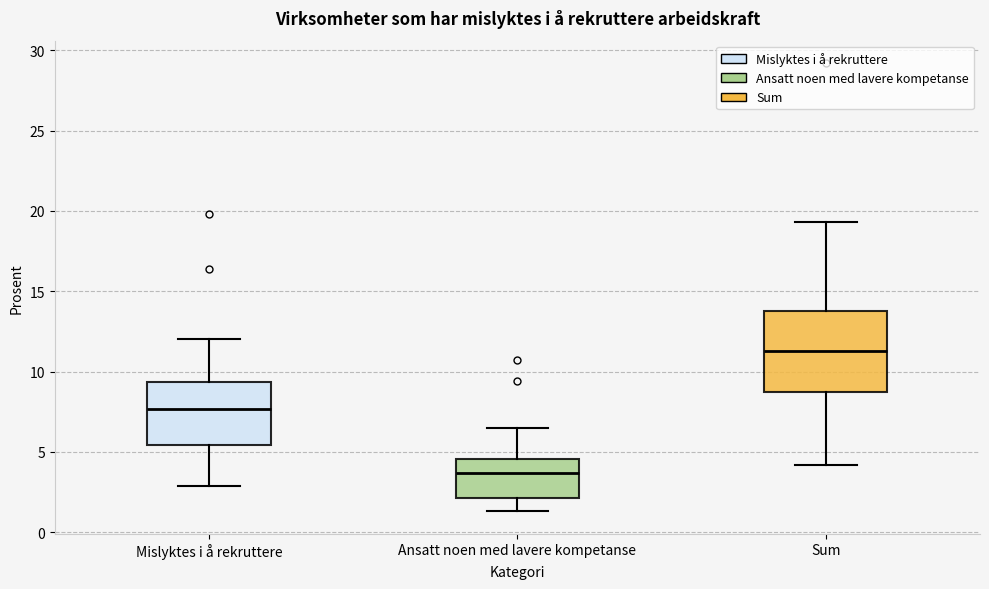

Where does the upper whisker of the box for Ansatt noen med lavere kompetanse end on the y-axis? The values are not printed on the chart, so give them approximately, as read against the axis.

6.5